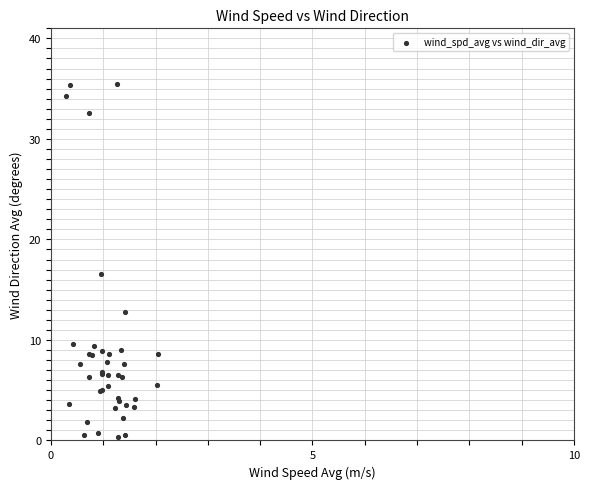

What Y value in the scatter plot is closest to 17?

16.6